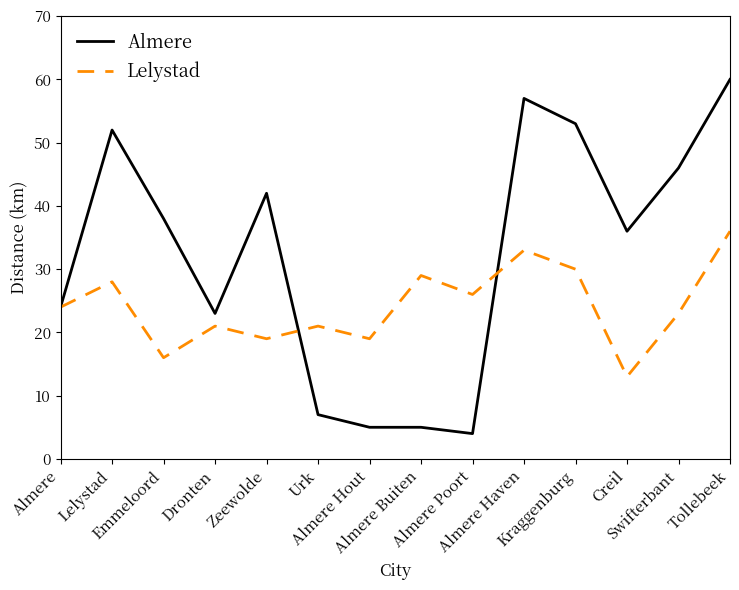

Rank the series by their average value, from highest to lowest.

Almere, Lelystad